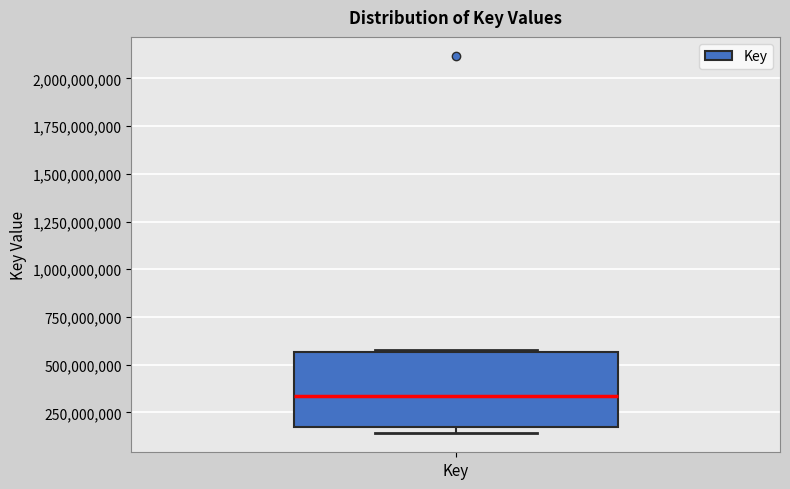

Read this box plot against the y-axis: the position of the median line, the range covered by the box, and the ends of both whiskers. The values are not printed on the chart, so give them approximately, as read against the axis.

median 350000000, box 150000000 to 550000000, whiskers 150000000 (just below the box's lower edge) to 600000000